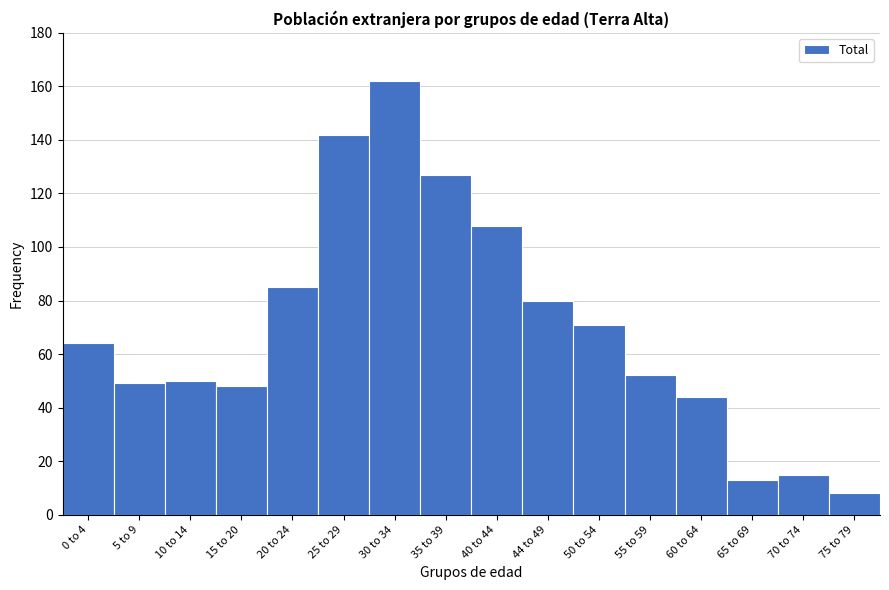

Reading left to right, what are all the values shown in this chart?

64	49	50	48	85	142	162	127	108	80	71	52	44	13	15	8